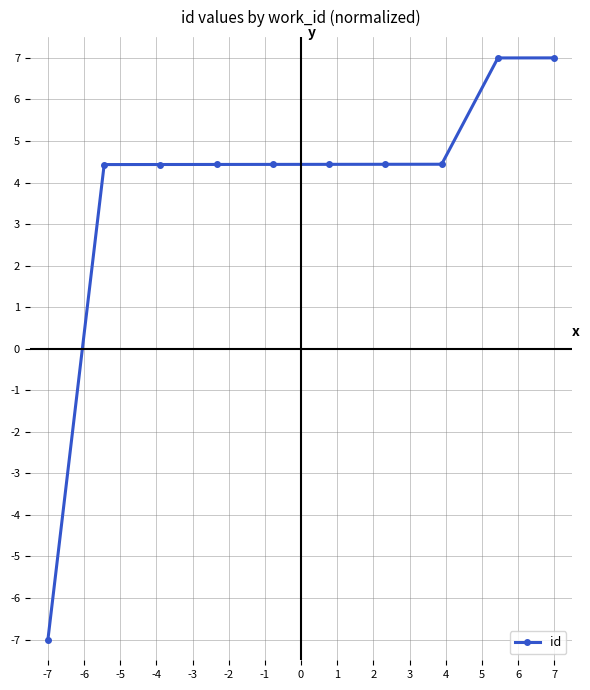

What is the smallest value displayed?

-7.0